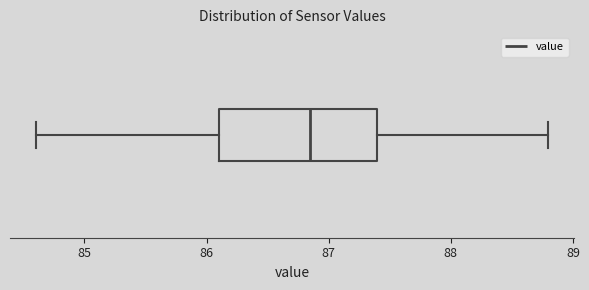

Transcribe this box plot: give where the median line is, the range the box spans, and where the two whiskers end, as read against the x-axis. The values are not printed on the chart, so give them approximately, as read against the axis.

median 86.9, box 86.1 to 87.4, whiskers 84.6 to 88.8